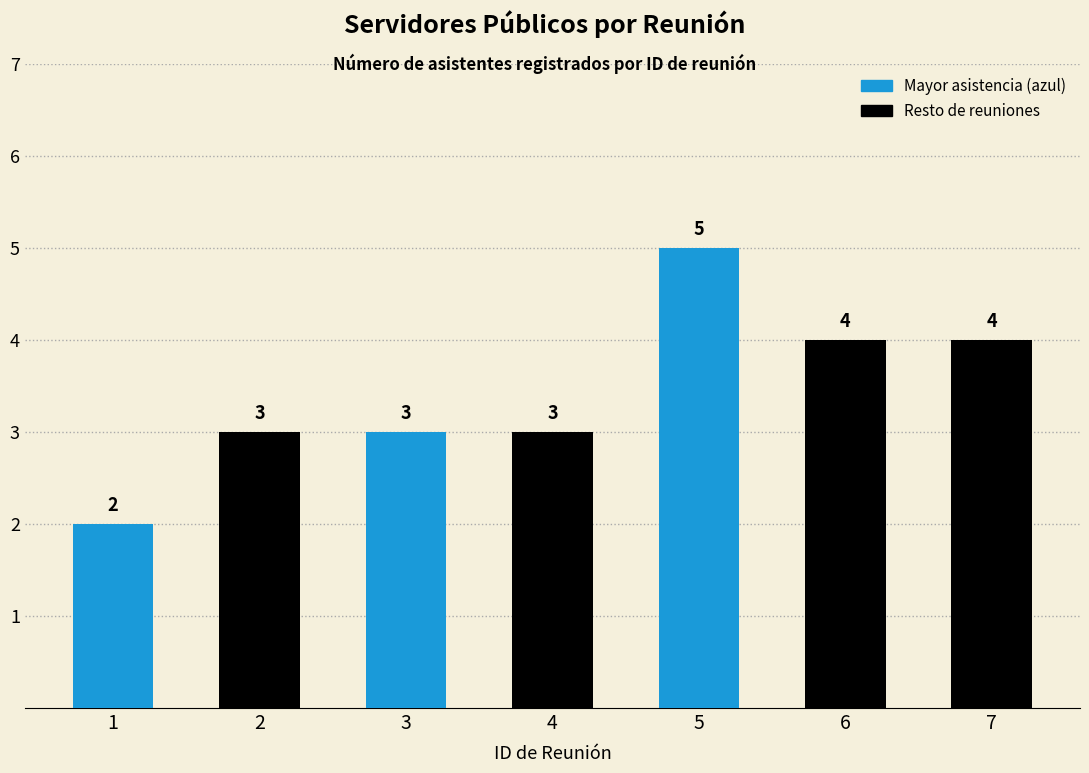

Which has a higher value, 2 or 7?

7